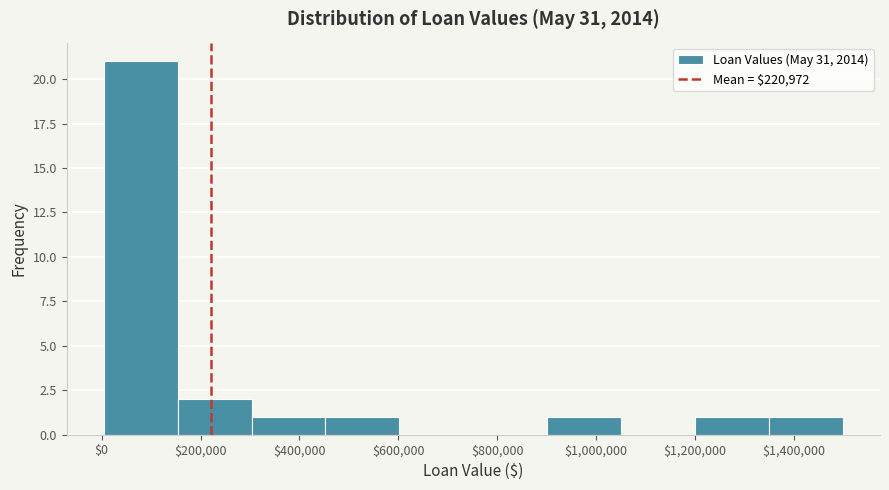

Reading left to right, transcribe this chart: for each bar, give the range it covers on the x-axis and its height. Neither the bar edges nor the heights are printed on the chart, so give them approximately, as read against the axes.

0 to 160000: 21
160000 to 300000: 2
300000 to 460000: 1
460000 to 600000: 1
600000 to 760000: 0
760000 to 900000: 0
900000 to 1060000: 1
1060000 to 1200000: 0
1200000 to 1360000: 1
1360000 to 1500000: 1